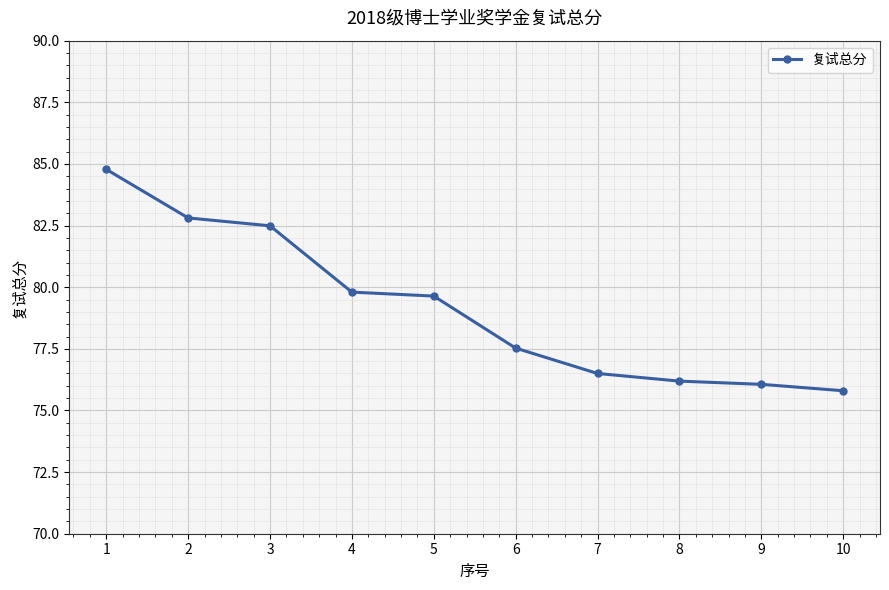

Reading right to left, what are all the values shown in this chart?

75.8	76.1	76.2	76.5	77.5	79.6	79.8	82.5	82.8	84.8